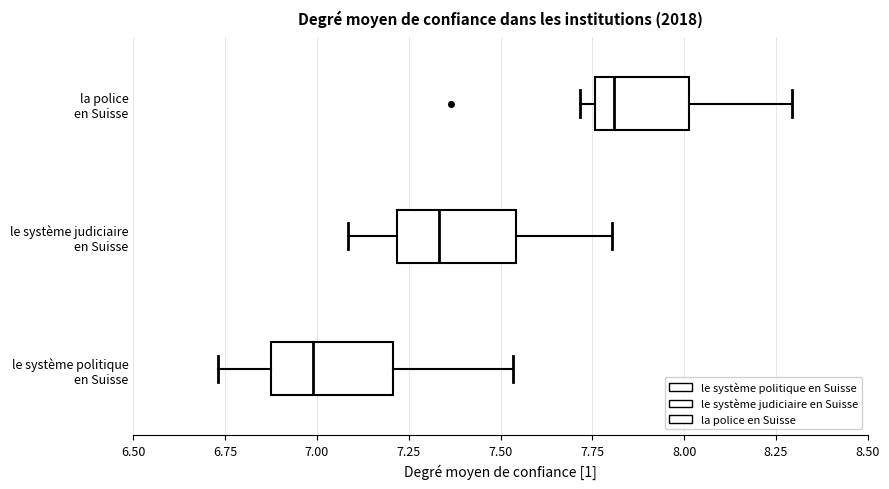

Reading bottom to top, transcribe this box plot: for each box, give where its median line is, the range the box spans, and where its two whiskers end, as read against the x-axis. The values are not printed on the chart, so give them approximately, as read against the axis.

le système politique en Suisse: median 7.00, box 6.90 to 7.20, whiskers 6.75 to 7.55
le système judiciaire en Suisse: median 7.35, box 7.20 to 7.55, whiskers 7.10 to 7.80
la police en Suisse: median 7.80, box 7.75 to 8.00, whiskers 7.70 to 8.30